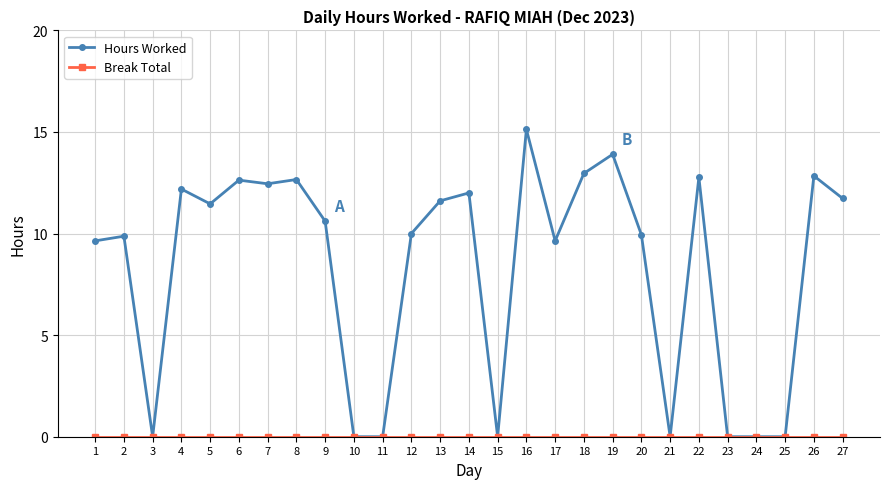

Is it true that Hours Worked equals 11.5 at 5?

True